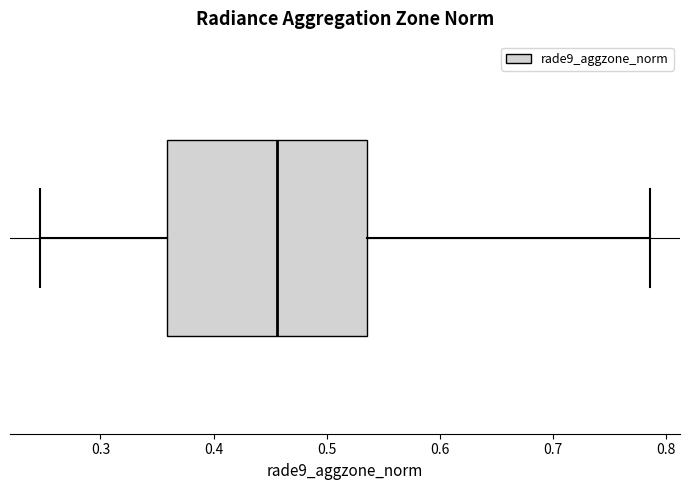

Read this box plot against the x-axis: the position of the median line, the range covered by the box, and the ends of both whiskers. The values are not printed on the chart, so give them approximately, as read against the axis.

median 0.46, box 0.36 to 0.54, whiskers 0.25 to 0.79